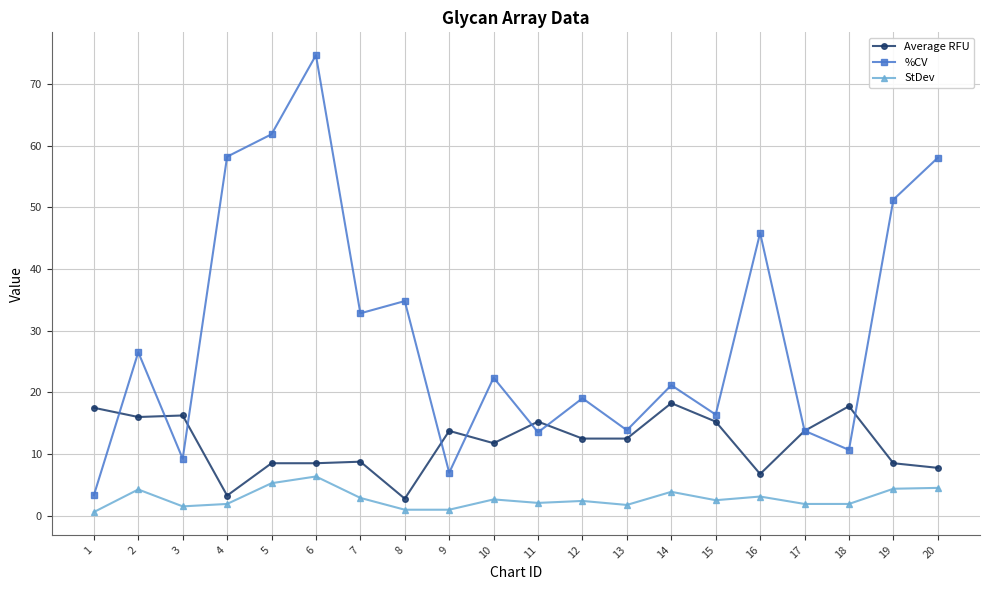

What is the lowest value of the %CV series?

3.3